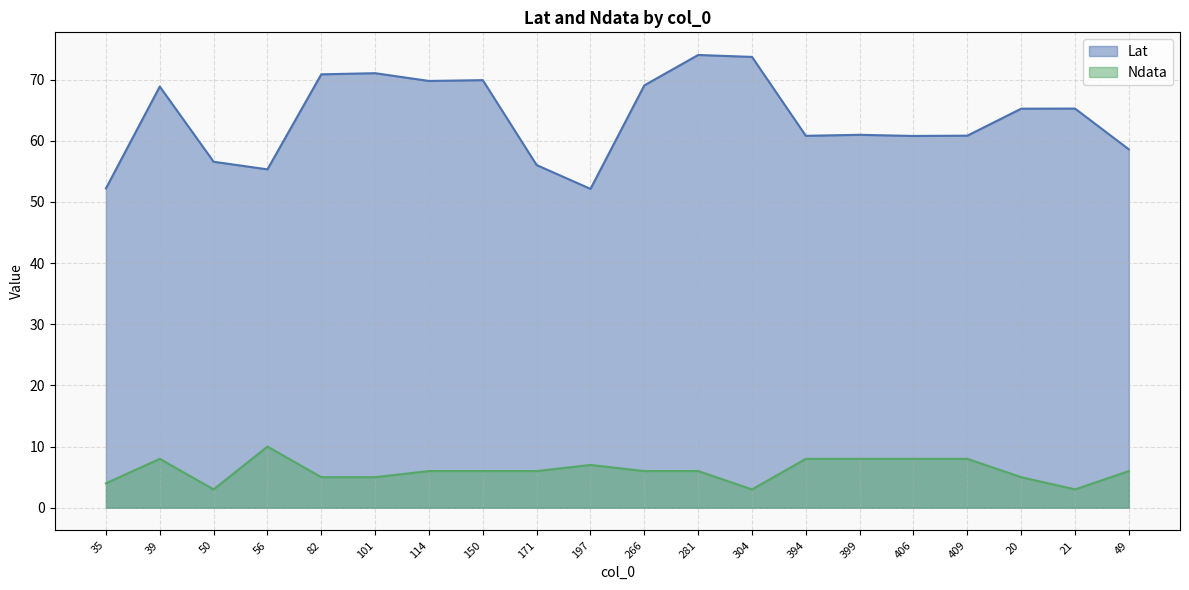

What is the minimum value for Ndata?

3.0